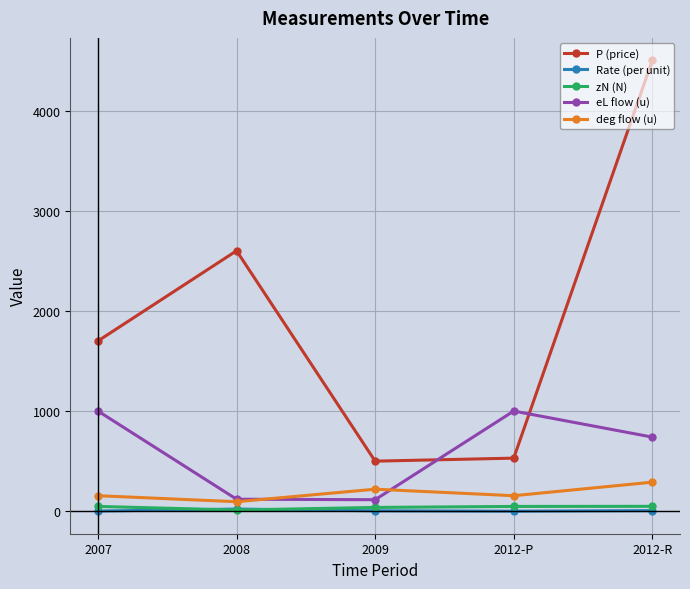

How many times do eL flow (u) and deg flow (u) cross each other?

2